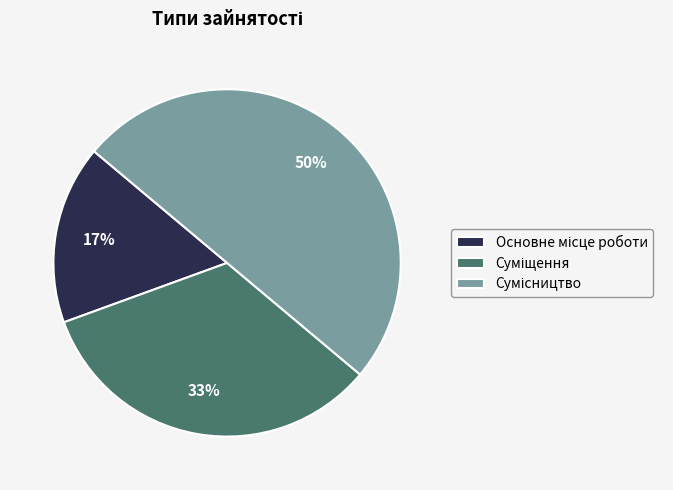

To the nearest percent, what is the average slice percentage?

33%